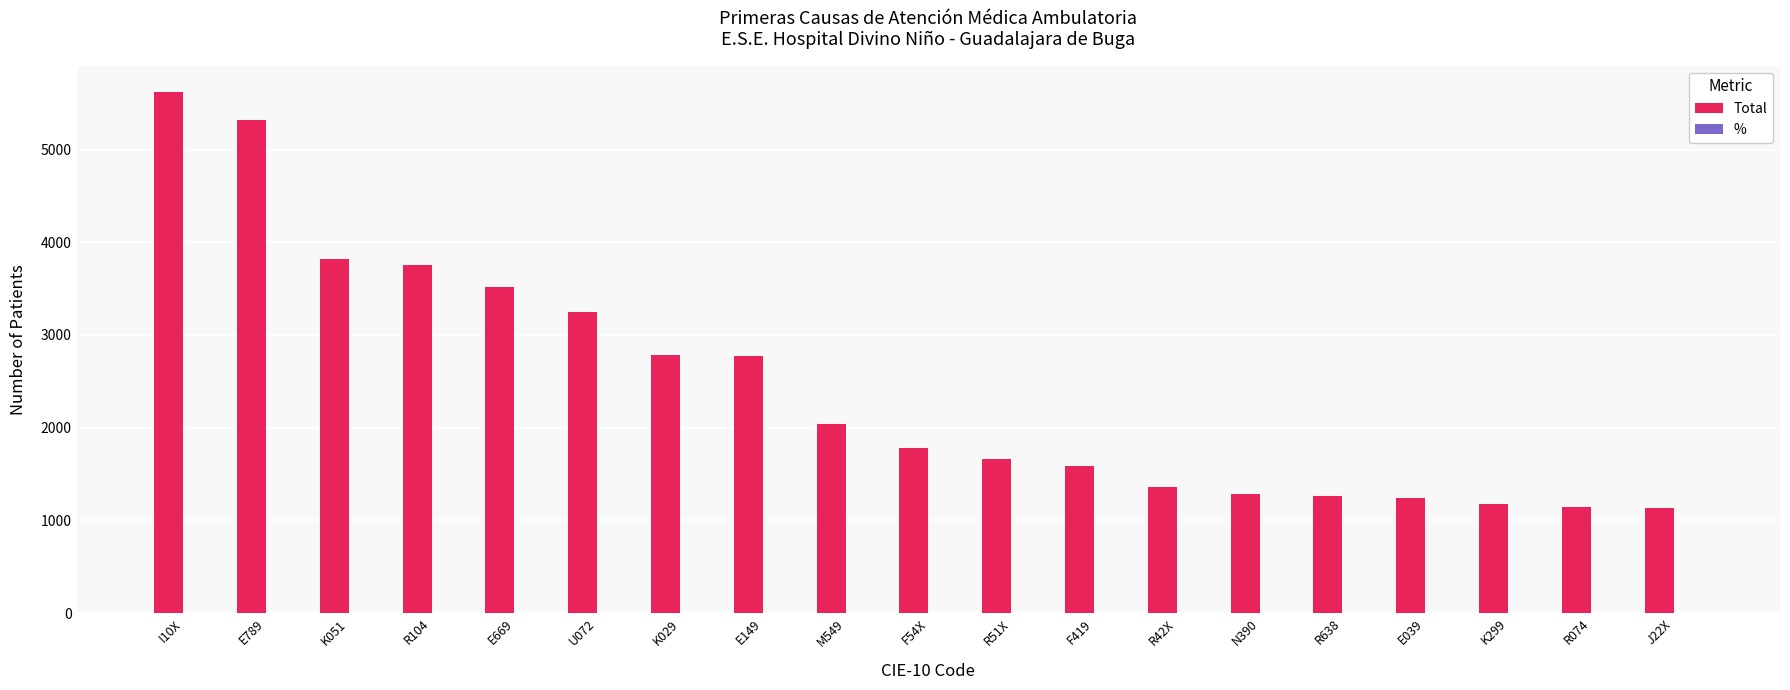

How many series are shown in this chart?

2